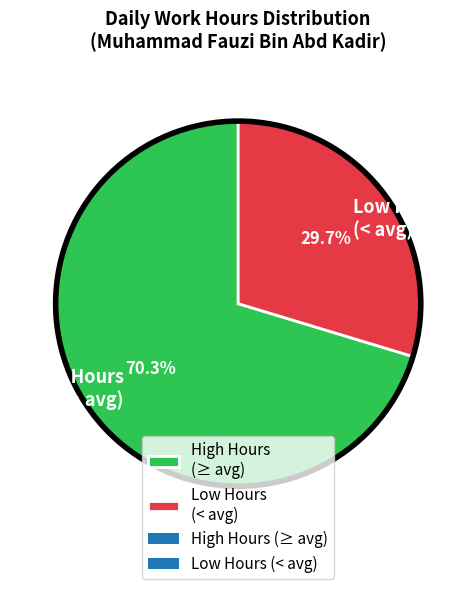

What is the ratio of the value at High Hours (≥ avg) to the value at Low Hours (< avg)?

2.4